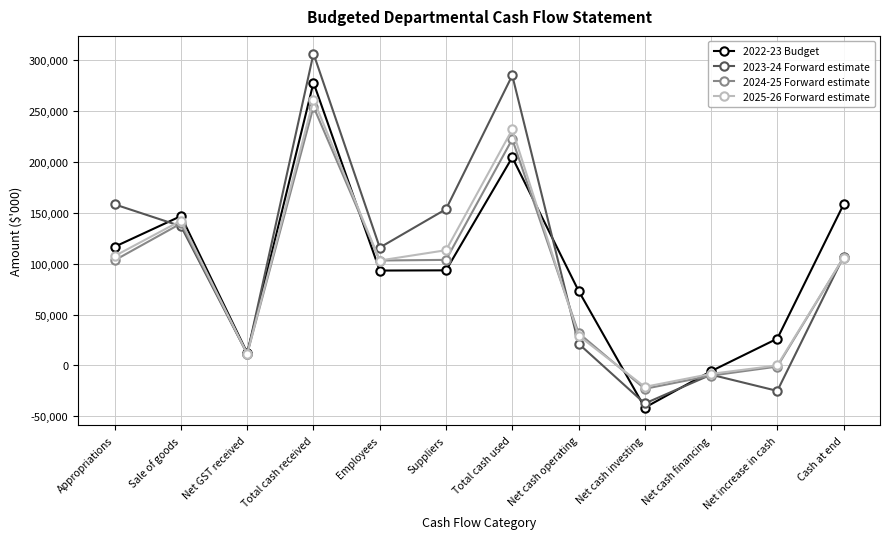

How many interior local peaks does the 2023-24 Forward estimate series have?

3